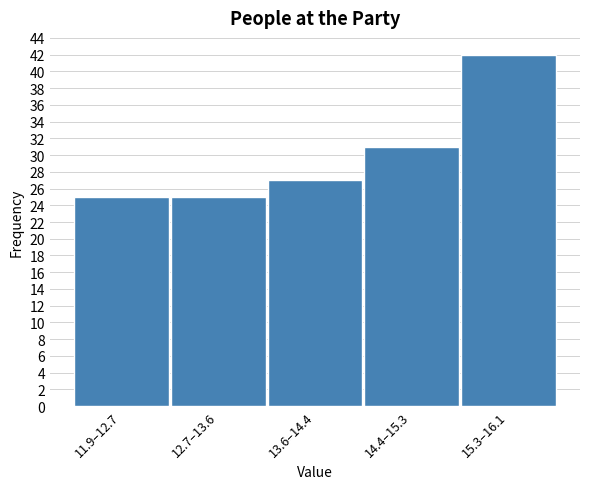

Reading right to left, extract all data points from this chart.

15.3–16.1=42	14.4–15.3=31	13.6–14.4=27	12.7–13.6=25	11.9–12.7=25